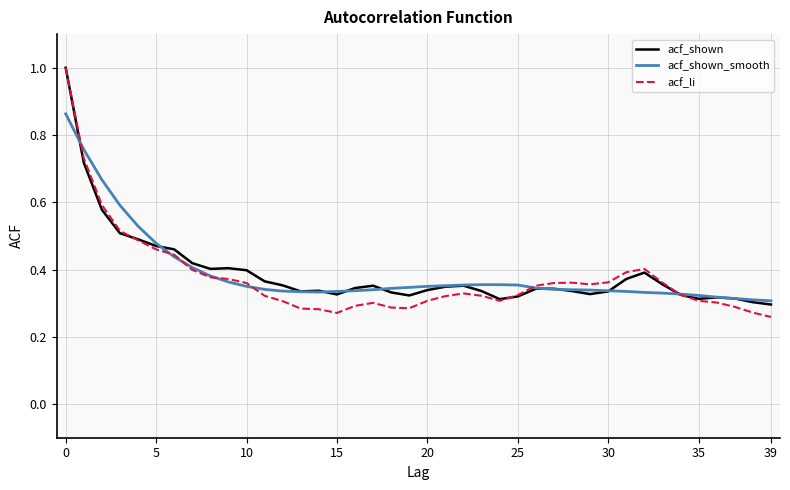

Which series has the largest range (max minus min)?

acf_li